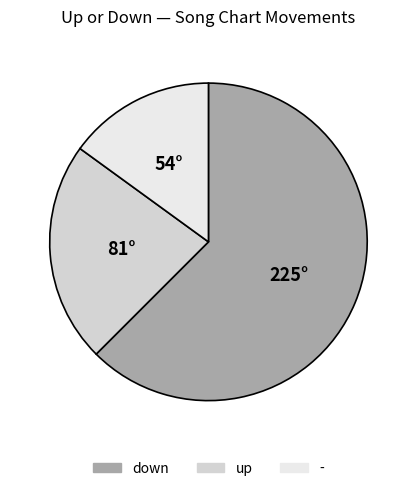

Count the number of slices in the pie.

3